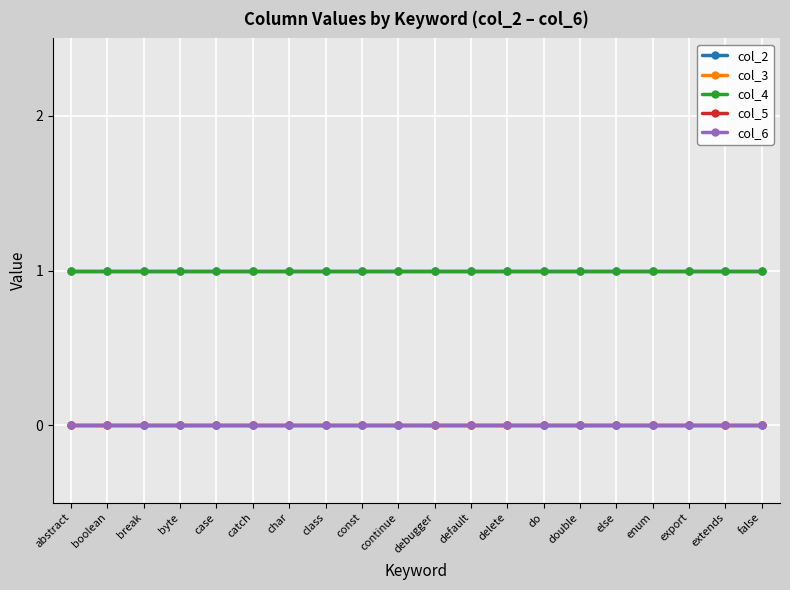

Reading right to left, list all the values displayed in this chart.

col_2: 1	1	1	1	1	1	1	1	1	1	1	1	1	1	1	1	1	1	1	1
col_3: 0	0	0	0	0	0	0	0	0	0	0	0	0	0	0	0	0	0	0	0
col_4: 1	1	1	1	1	1	1	1	1	1	1	1	1	1	1	1	1	1	1	1
col_5: 0	0	0	0	0	0	0	0	0	0	0	0	0	0	0	0	0	0	0	0
col_6: 0	0	0	0	0	0	0	0	0	0	0	0	0	0	0	0	0	0	0	0